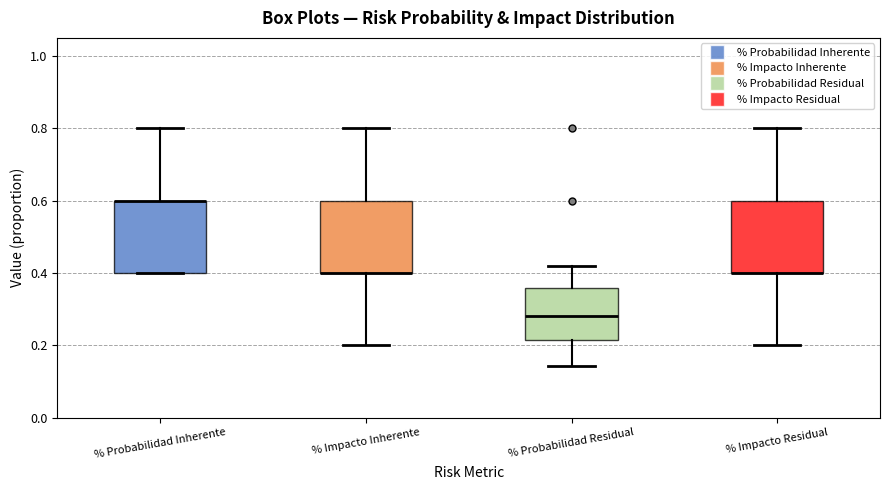

Reading left to right, read every box against the y-axis: the position of its median line, the range the box covers, and the ends of its whiskers. The values are not printed on the chart, so give them approximately, as read against the axis.

% Probabilidad Inherente: median 0.60 (drawn on the box's upper edge), box 0.40 to 0.60, whiskers 0.40 to 0.80
% Impacto Inherente: median 0.40 (drawn on the box's lower edge), box 0.40 to 0.60, whiskers 0.20 to 0.80
% Probabilidad Residual: median 0.28, box 0.22 to 0.36, whiskers 0.14 to 0.42
% Impacto Residual: median 0.40 (drawn on the box's lower edge), box 0.40 to 0.60, whiskers 0.20 to 0.80